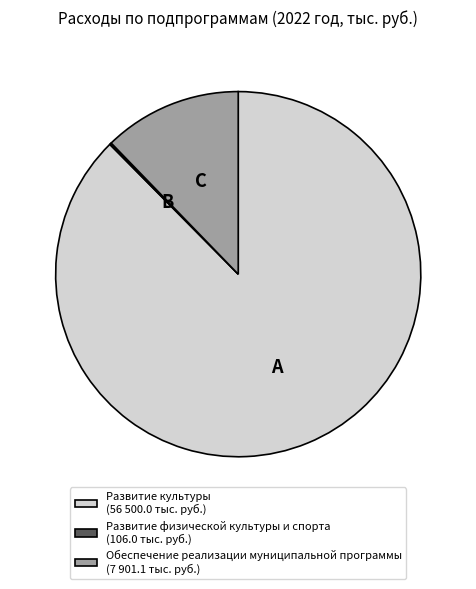

Is Развитие культуры (56 500.0 тыс. руб.) the majority of the pie?

Yes